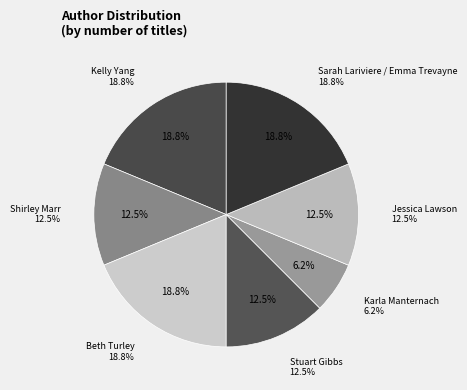

Rank the categories by value from lowest to highest.

Karla Manternach, Shirley Marr, Stuart Gibbs, Jessica Lawson, Kelly Yang, Beth Turley, Sarah Lariviere / Emma Trevayne